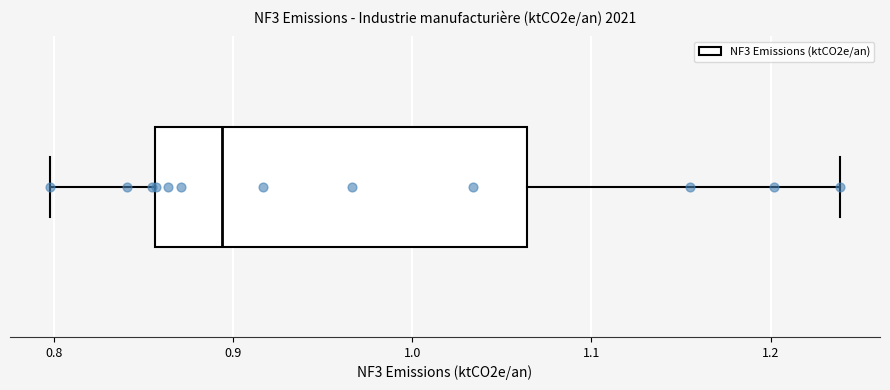

Transcribe this box plot: give where the median line is, the range the box spans, and where the two whiskers end, as read against the x-axis. The values are not printed on the chart, so give them approximately, as read against the axis.

median 0.89, box 0.86 to 1.06, whiskers 0.80 to 1.24